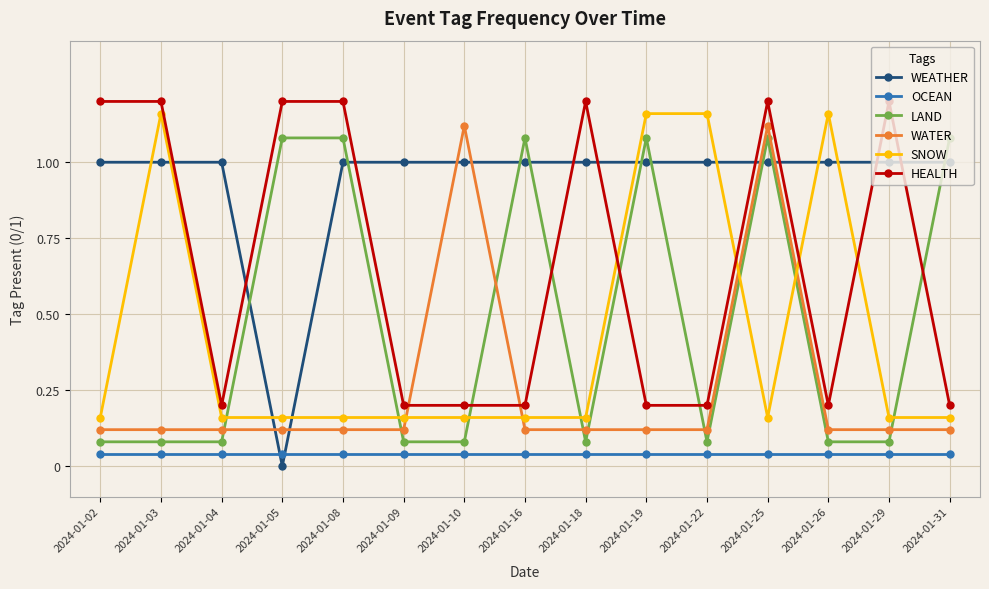

At how many categories does at least one series exceed 0?

15